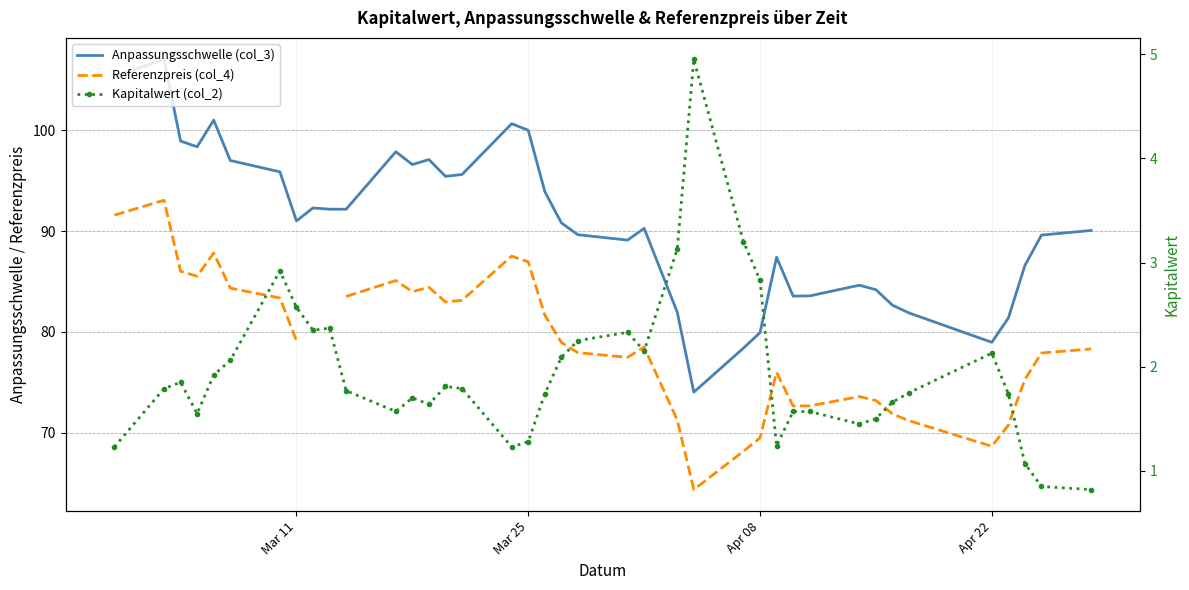

At how many categories does at least one series exceed 26?

39